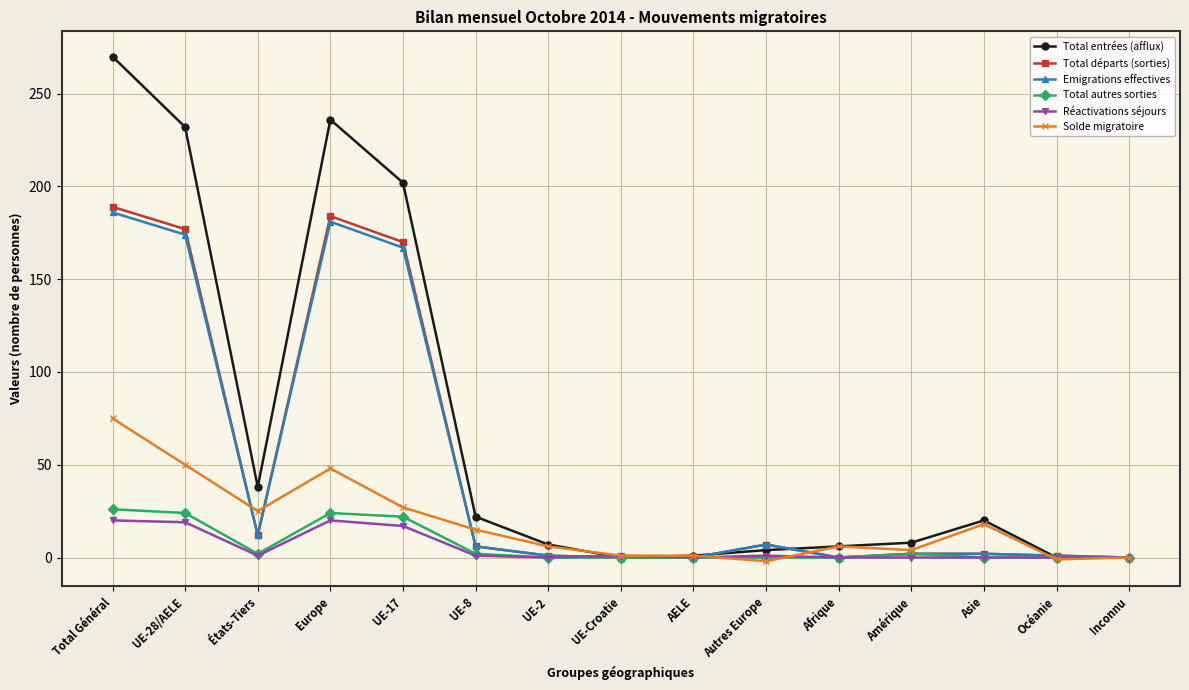

What is the difference between the highest and lowest values at Afrique?

6